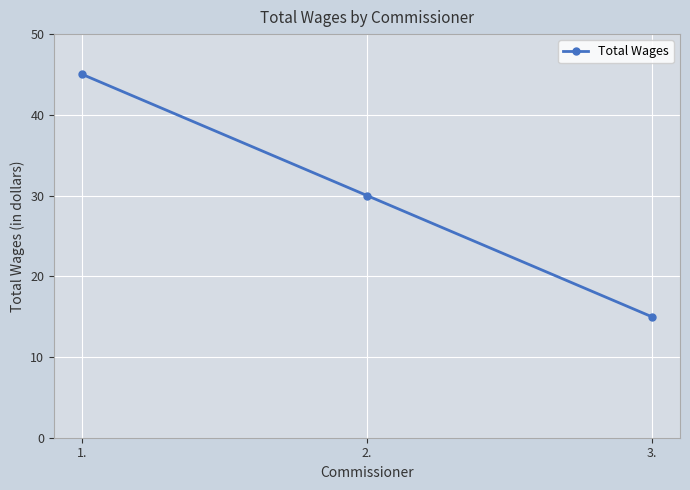

How many values are between 15 and 45?

3